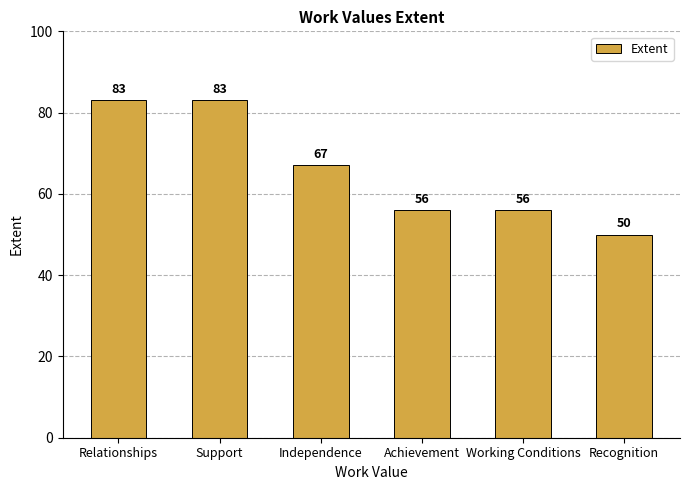

What is the label of the 5th bar from the left?

Working Conditions